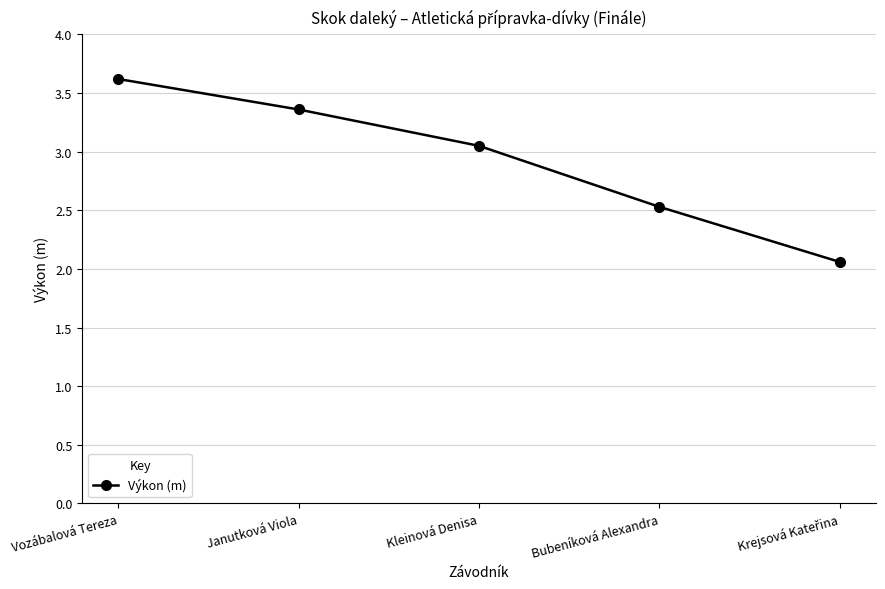

Approximately how many times larger is the value at Janutková Viola compared to Bubeníková Alexandra?

1.3